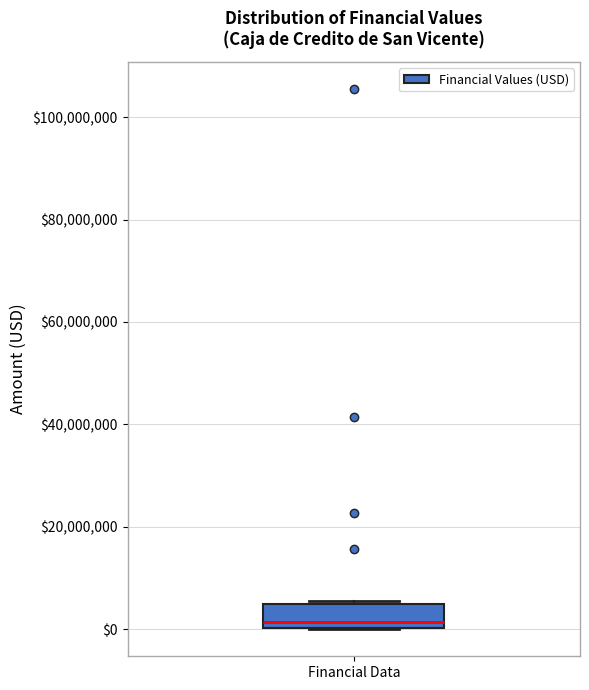

Where is the upper edge of the box for Financial Data on the y-axis? The values are not printed on the chart, so give them approximately, as read against the axis.

6000000